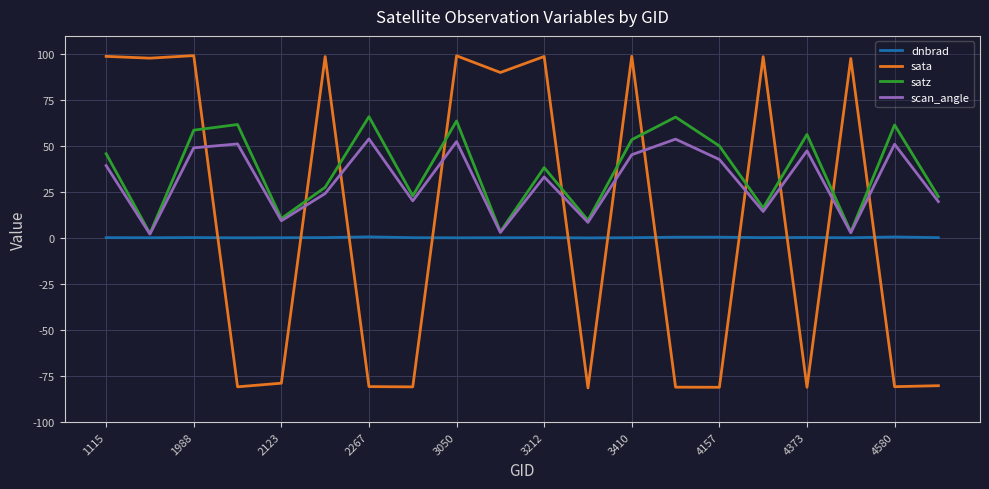

Which series has the widest spread of values?

sata